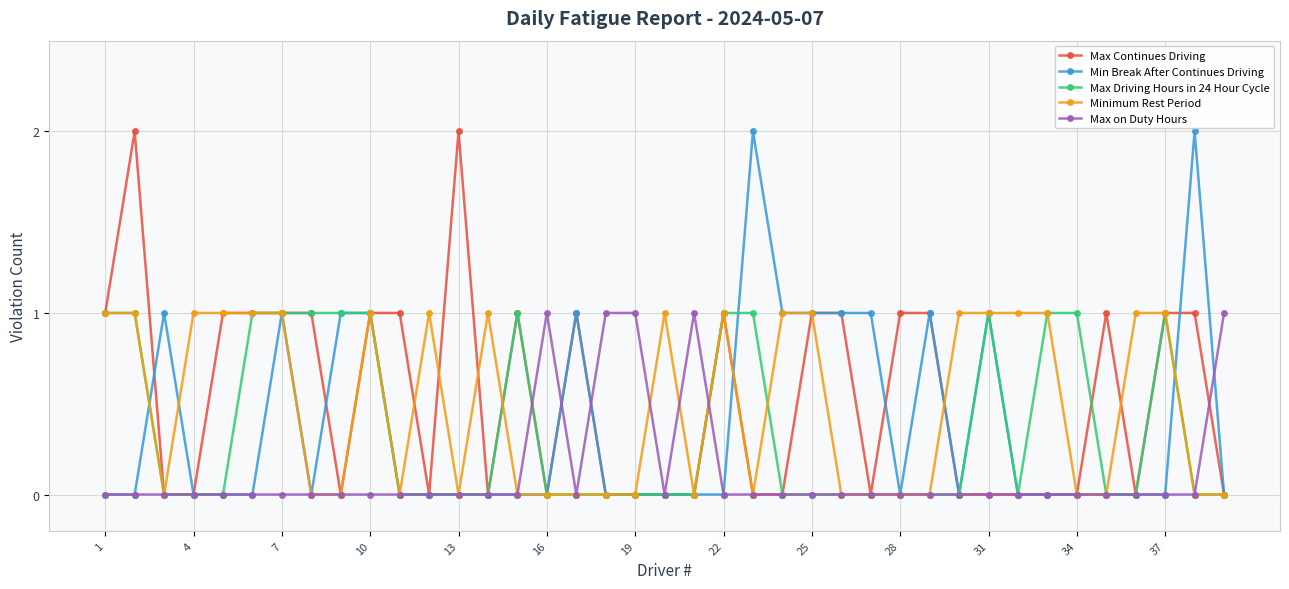

What is the difference between the maximum and minimum values in the Max on Duty Hours series?

1